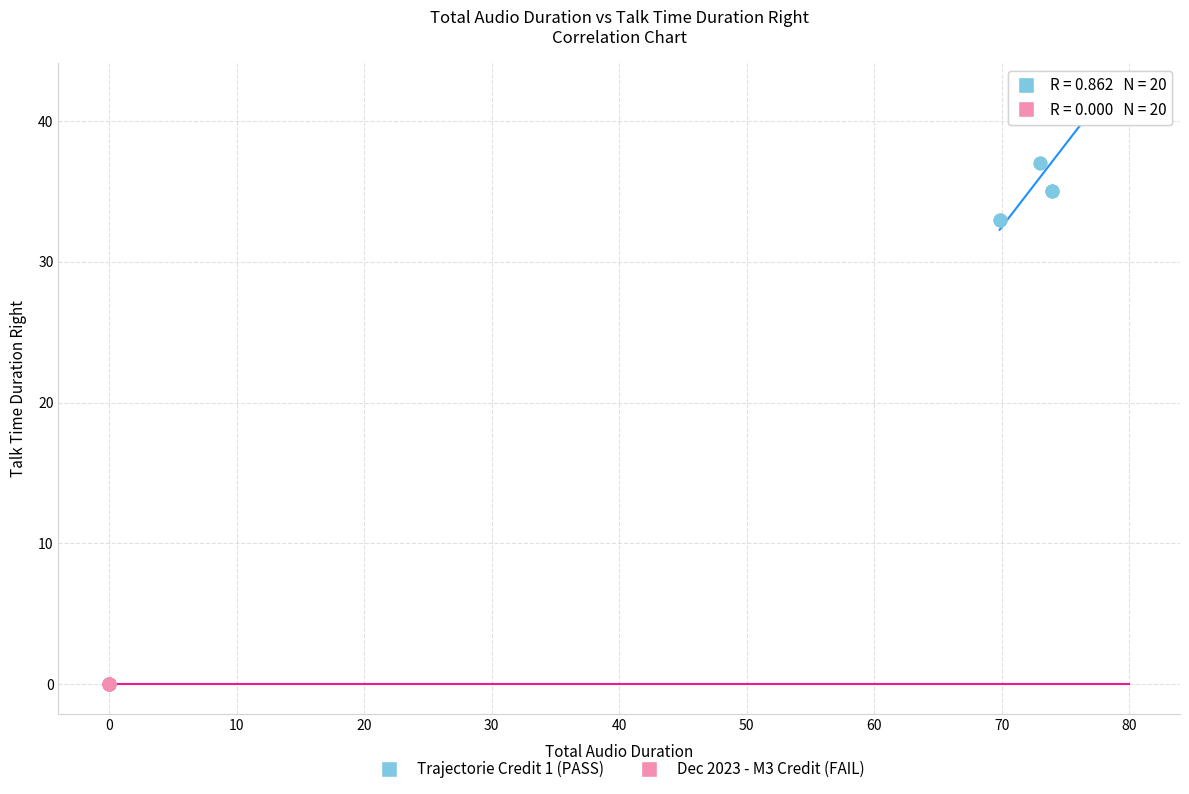

What are all the series names shown in the legend?

Trajectorie Credit 1 (PASS), Dec 2023 - M3 Credit (FAIL)